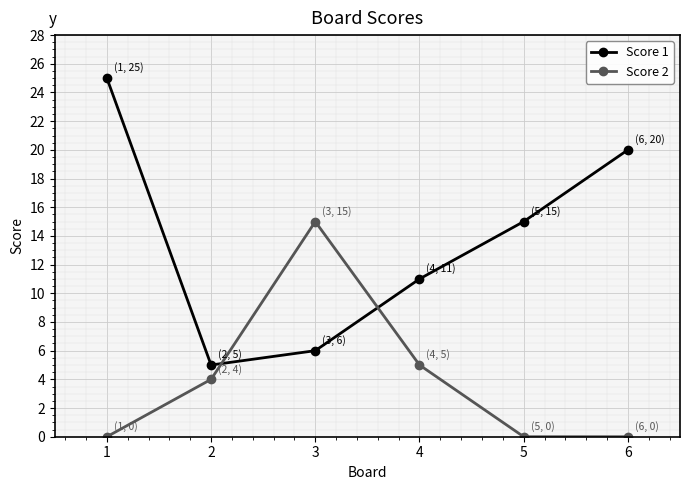

Is the value of Score 1 at 2 greater than the value of Score 2 at 1?

Yes